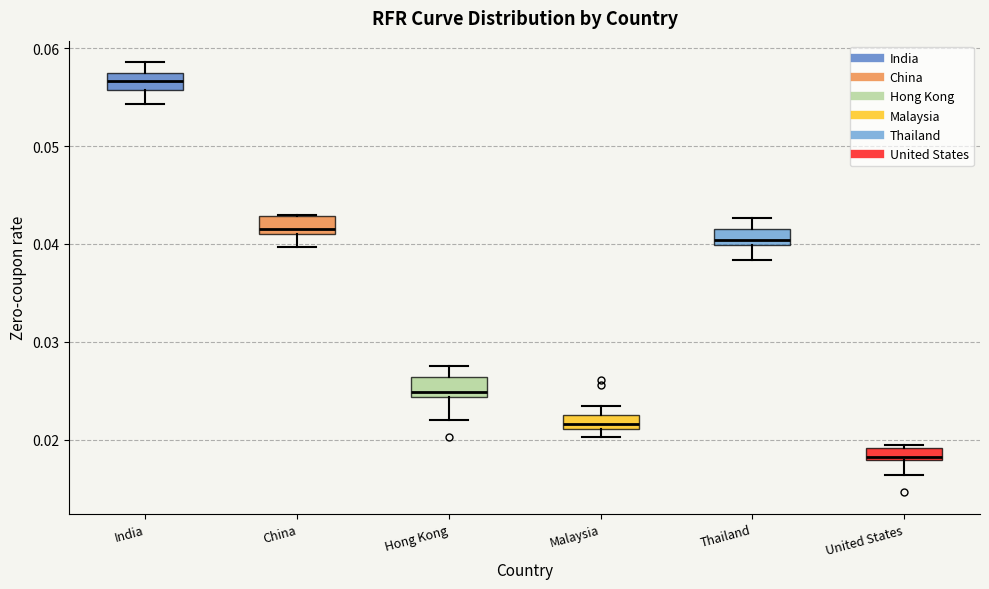

Which box has the highest median line?

India